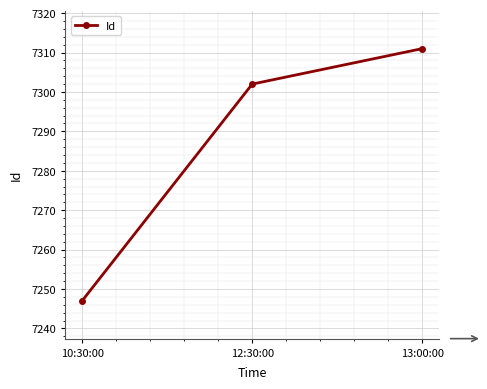

What is the maximum value shown in the chart?

7311